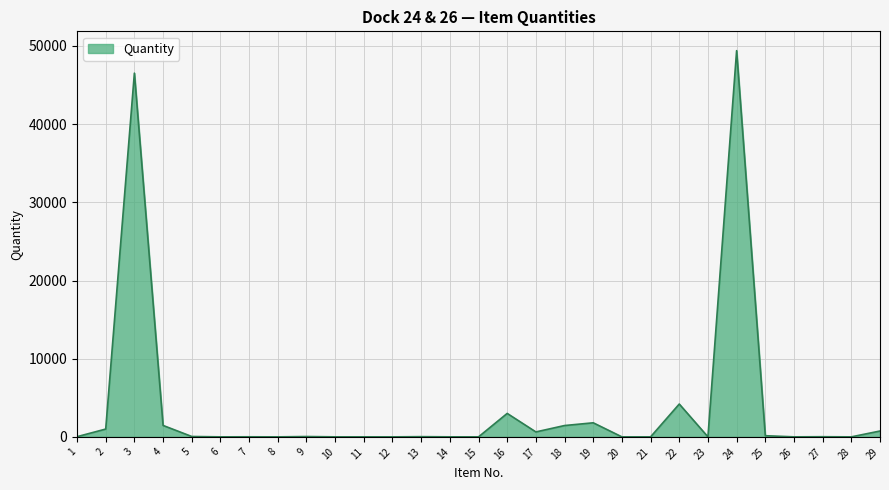

True or false: the data shows 44 at 9.

True